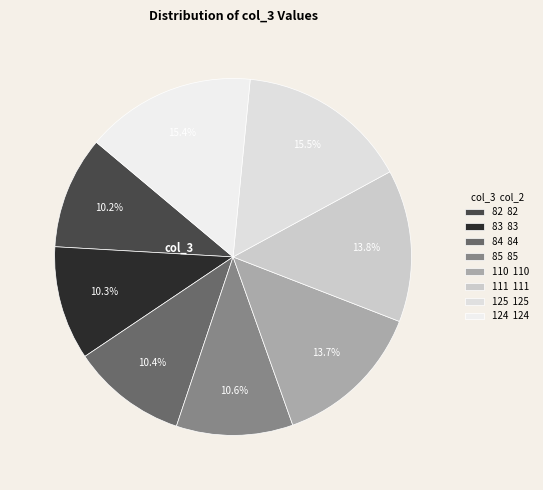

Is it true that 84 is 24% of the pie?

False